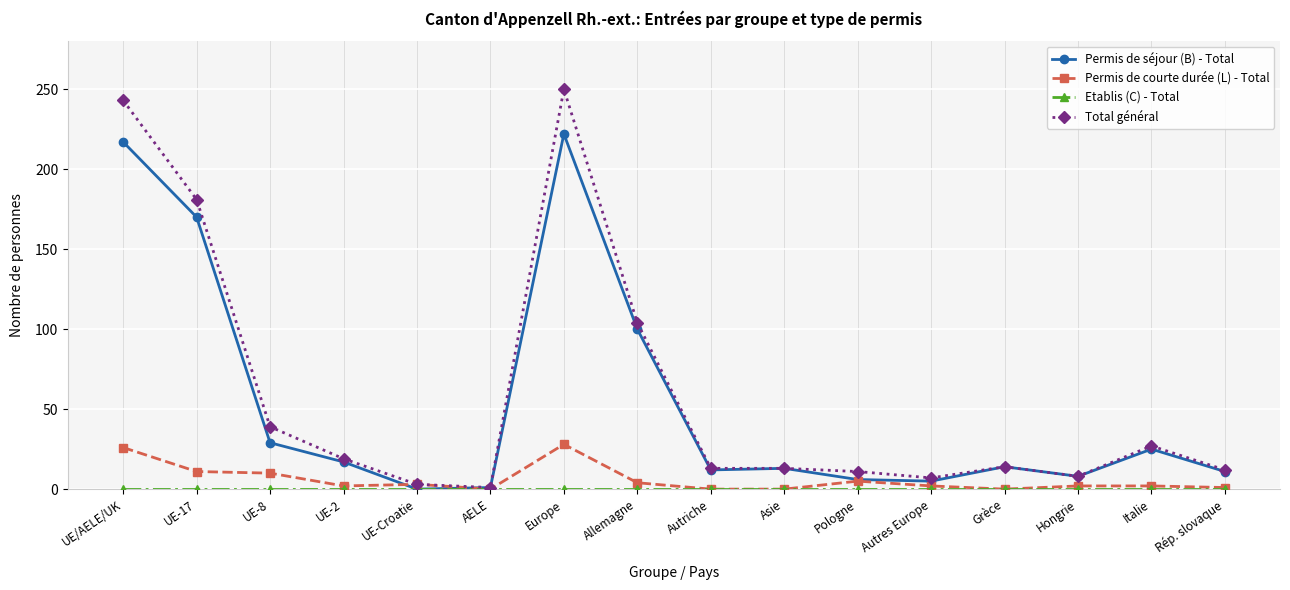

What is the label of the 1st point from the left?

UE/AELE/UK